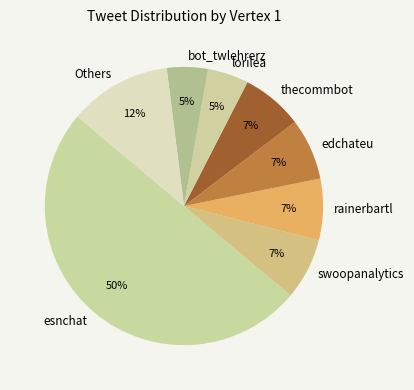

Combined, do swoopanalytics and rainerbartl account for over 50%?

No